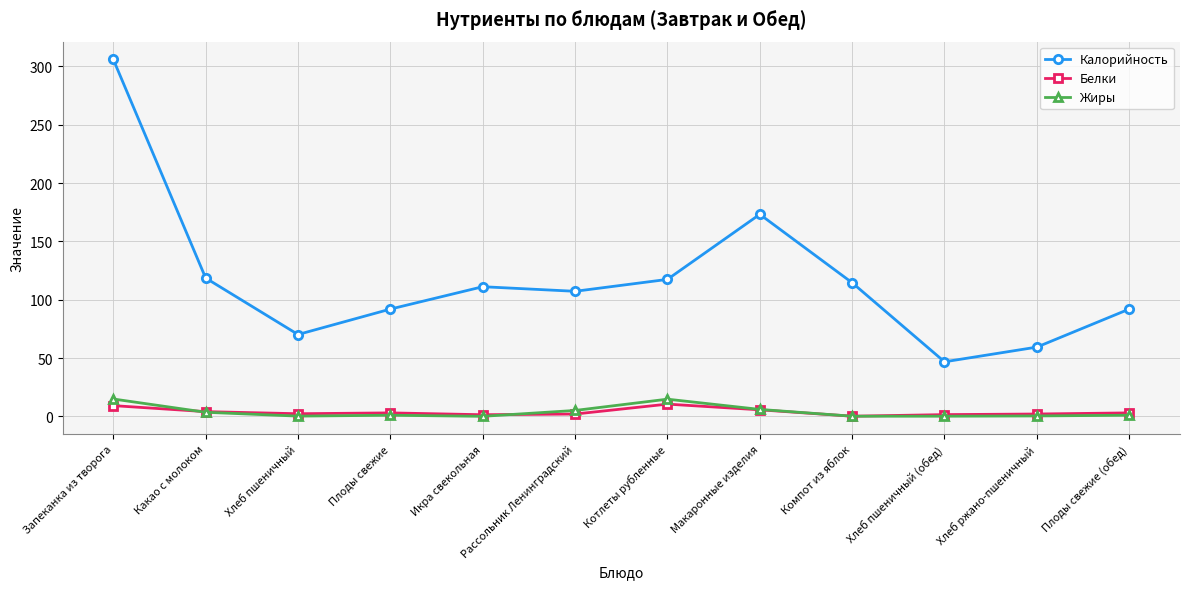

True or false: Жиры and Калорийность intersect in this chart.

False